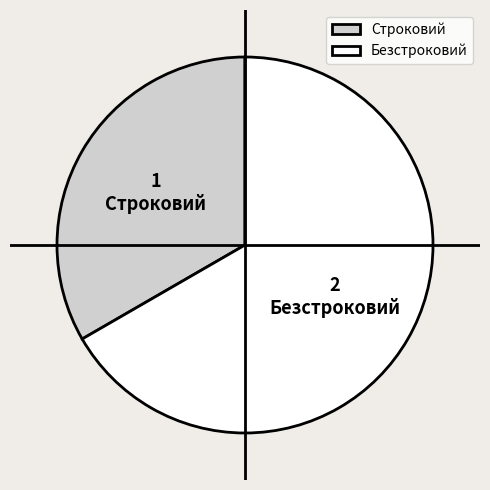

Which category has the biggest portion of the pie?

Безстроковий